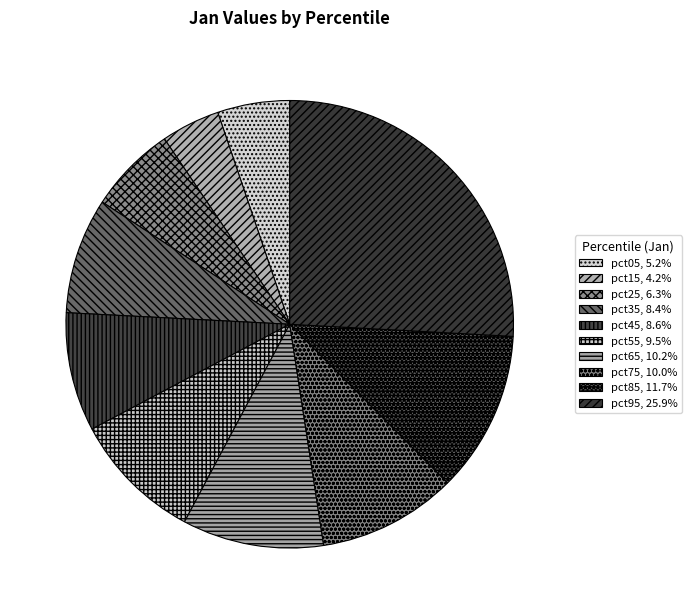

What percentage do pct45 and pct75 together represent?

18.6%